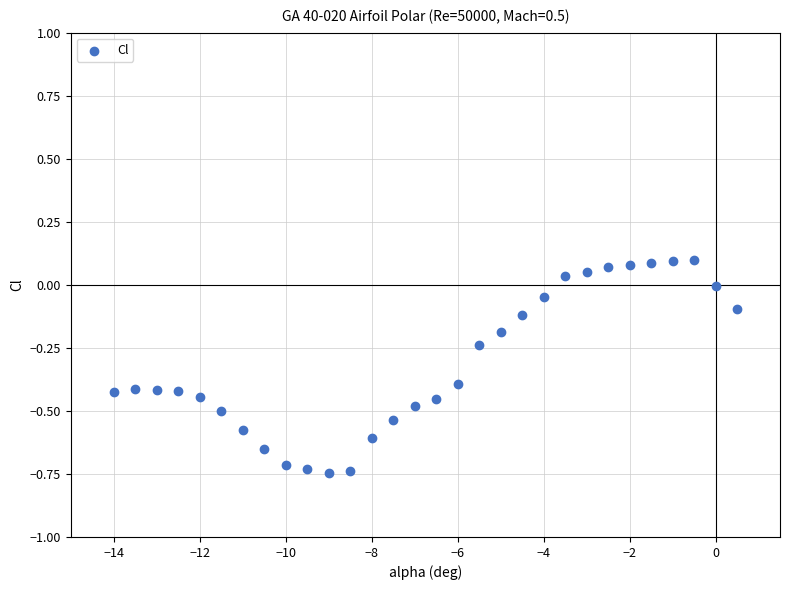

What is the range of X values (max minus min)?

14.5